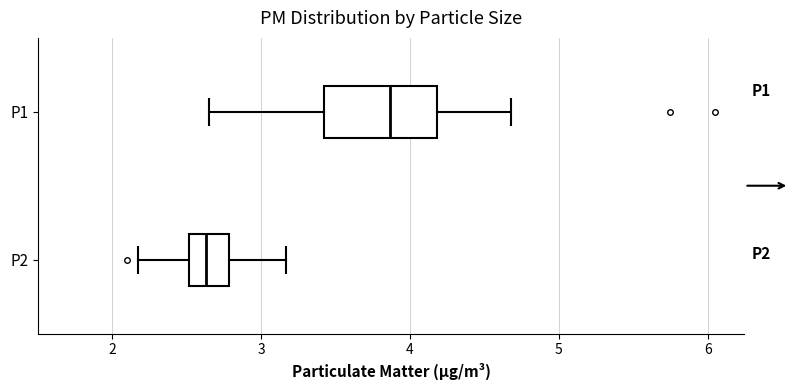

Reading bottom to top, read every box against the x-axis: the position of its median line, the range the box covers, and the ends of its whiskers. The values are not printed on the chart, so give them approximately, as read against the axis.

P2: median 2.6, box 2.5 to 2.8, whiskers 2.2 to 3.2
P1: median 3.9, box 3.4 to 4.2, whiskers 2.7 to 4.7